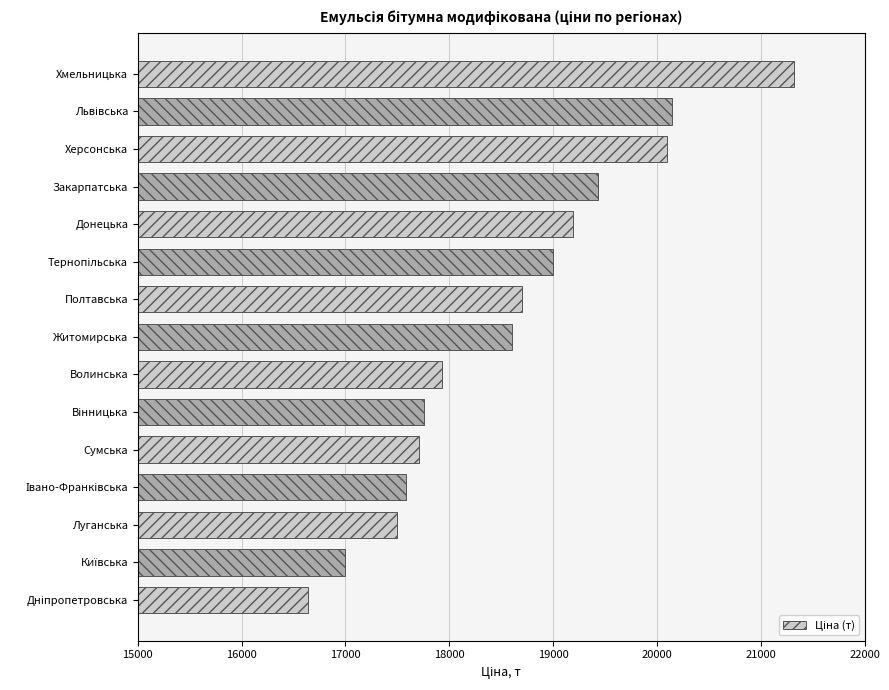

What is the maximum value shown in the chart?

21317.8